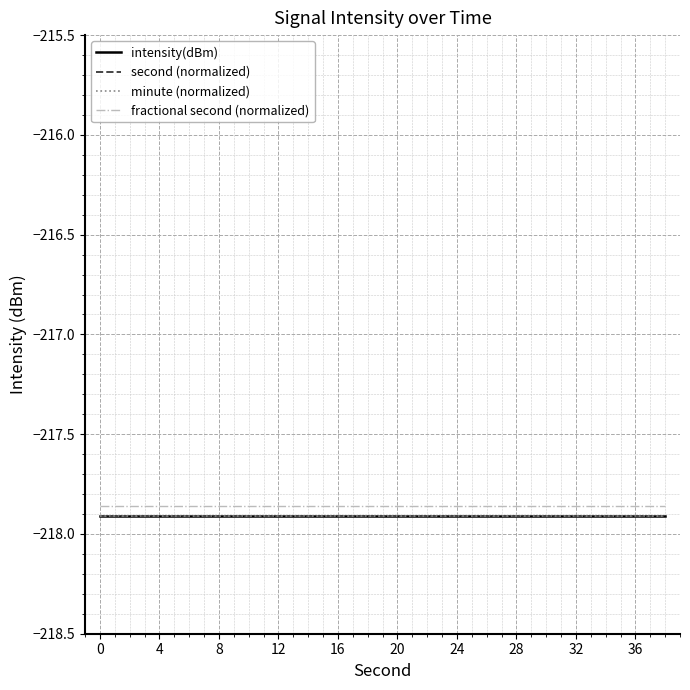

How many distinct data groups are displayed?

4